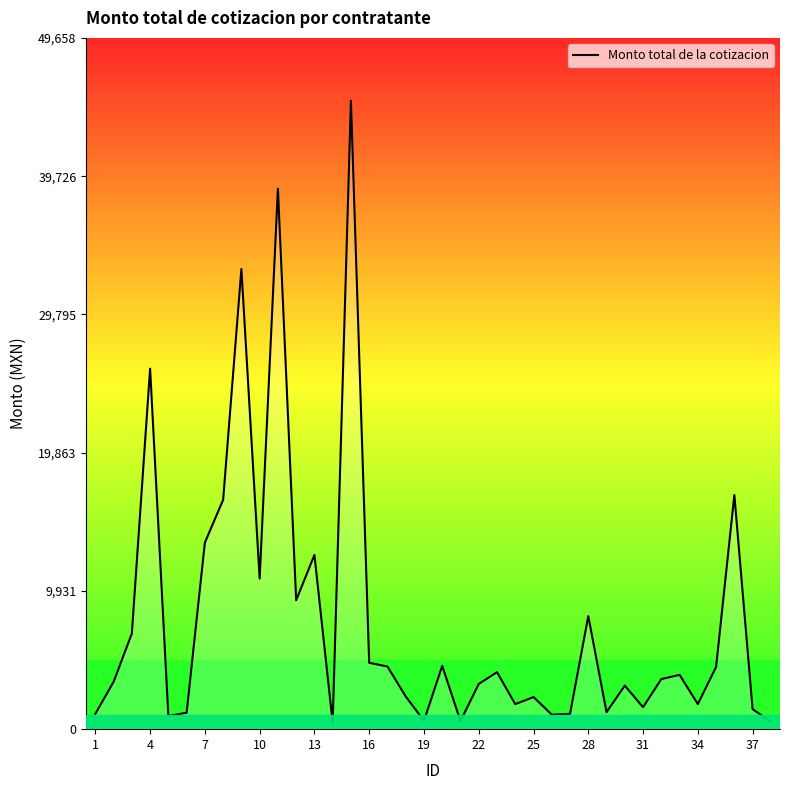

Approximately how many times larger is the value at 13 compared to 34?

7.0